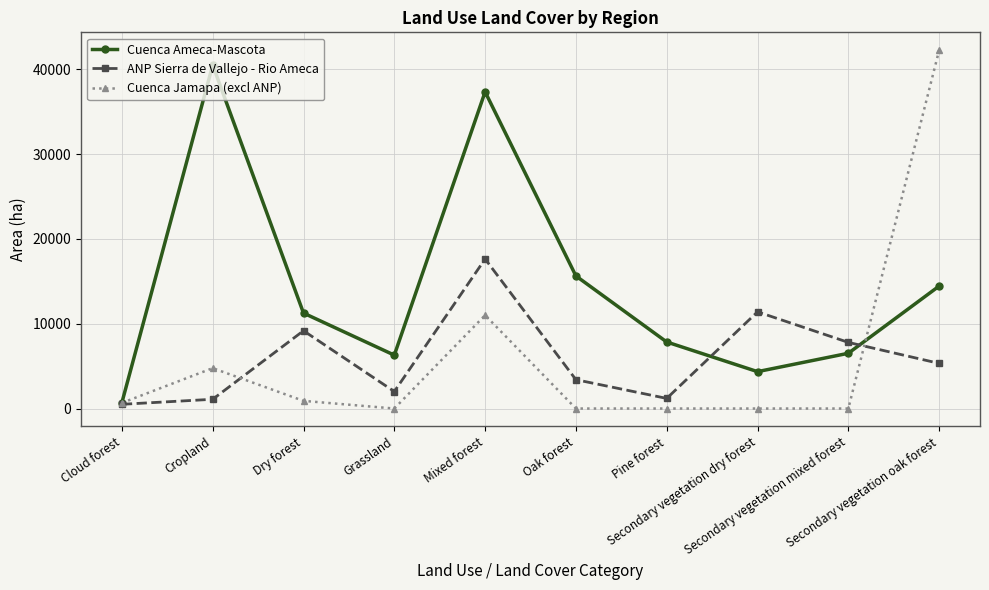

At which category does ANP Sierra de Vallejo - Rio Ameca reach its first local peak?

Dry forest